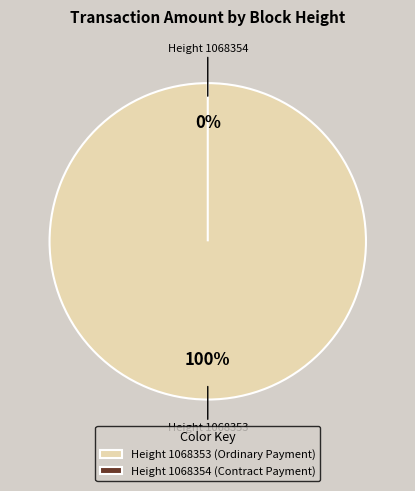

What is the largest slice in the pie chart?

1068353